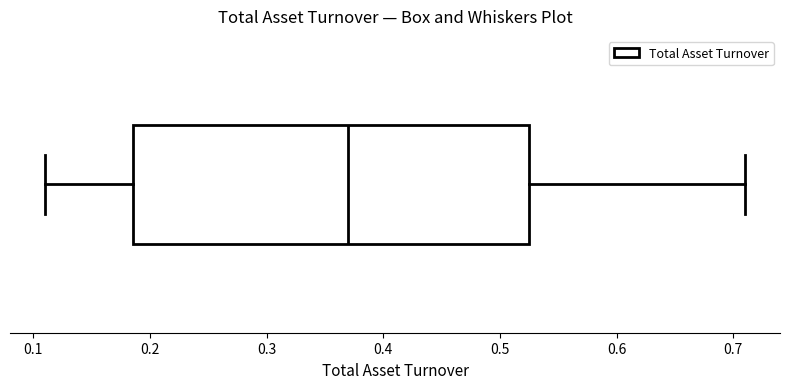

Read this box plot against the x-axis: the position of the median line, the range covered by the box, and the ends of both whiskers. The values are not printed on the chart, so give them approximately, as read against the axis.

median 0.37, box 0.19 to 0.53, whiskers 0.11 to 0.71